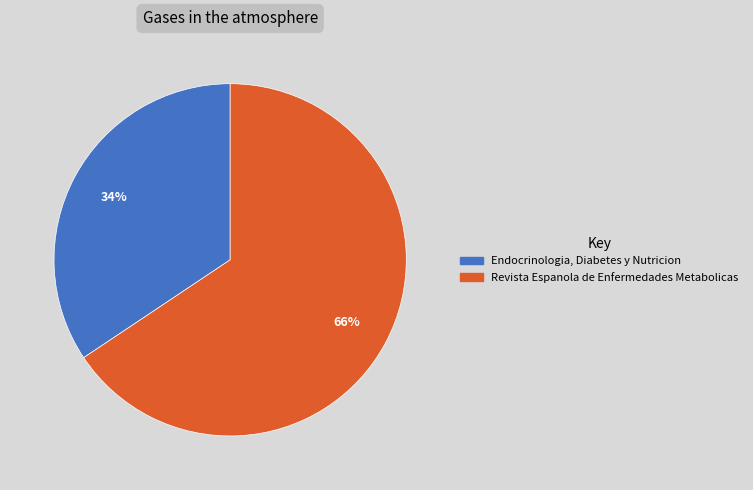

Rank the categories by value from lowest to highest.

Endocrinologia, Diabetes y Nutricion, Revista Espanola de Enfermedades Metabolicas